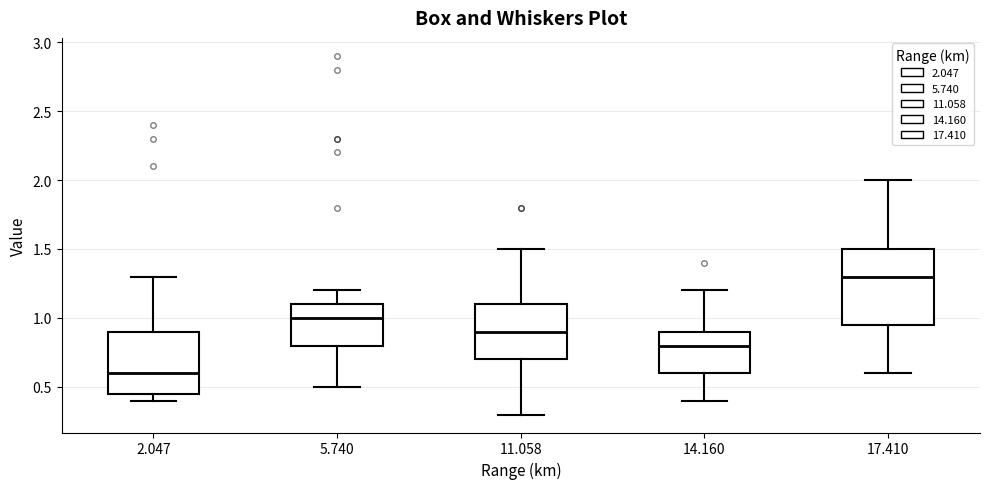

Reading left to right, transcribe this box plot: for each box, give where its median line is, the range the box spans, and where its two whiskers end, as read against the y-axis. The values are not printed on the chart, so give them approximately, as read against the axis.

2.047: median 0.60, box 0.45 to 0.90, whiskers 0.40 to 1.30
5.740: median 1.00, box 0.80 to 1.10, whiskers 0.50 to 1.20
11.058: median 0.90, box 0.70 to 1.10, whiskers 0.30 to 1.50
14.160: median 0.80, box 0.60 to 0.90, whiskers 0.40 to 1.20
17.410: median 1.30, box 0.95 to 1.50, whiskers 0.60 to 2.00